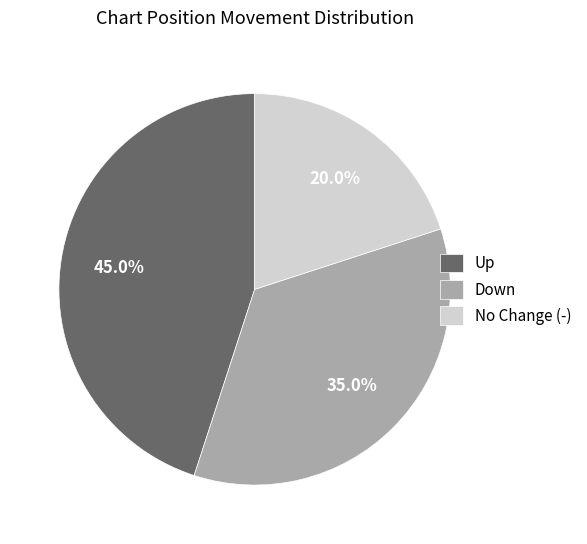

Which slice is the largest?

Up